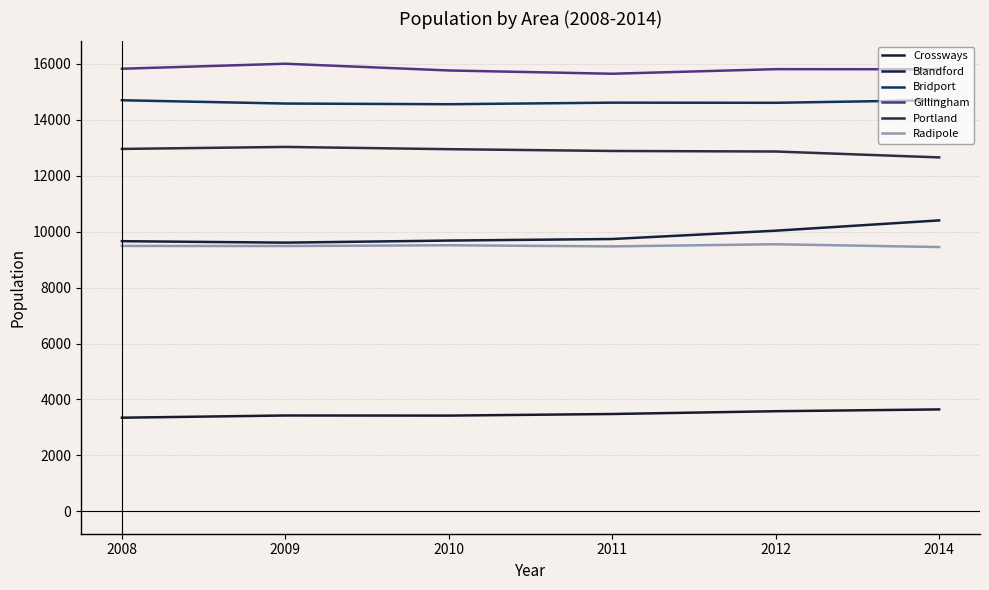

True or false: Portland has more than 2 interior local peaks.

False